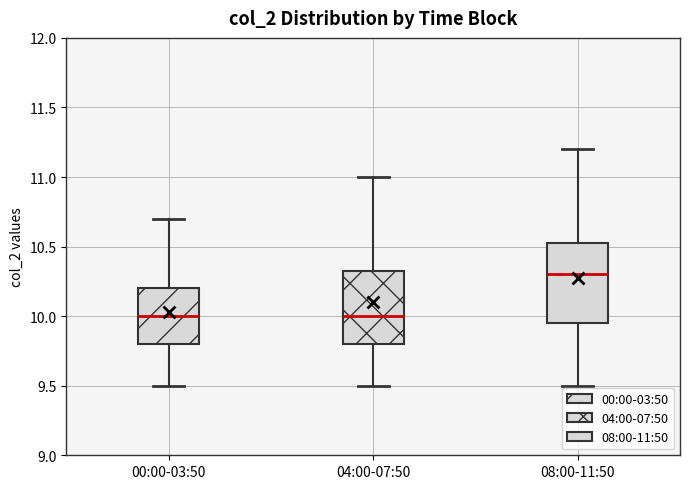

Reading left to right, transcribe this box plot: for each box, give where its median line is, the range the box spans, and where its two whiskers end, as read against the y-axis. The values are not printed on the chart, so give them approximately, as read against the axis.

00:00-03:50: median 10.00, box 9.80 to 10.20, whiskers 9.50 to 10.70
04:00-07:50: median 10.00, box 9.80 to 10.35, whiskers 9.50 to 11.00
08:00-11:50: median 10.30, box 9.95 to 10.55, whiskers 9.50 to 11.20